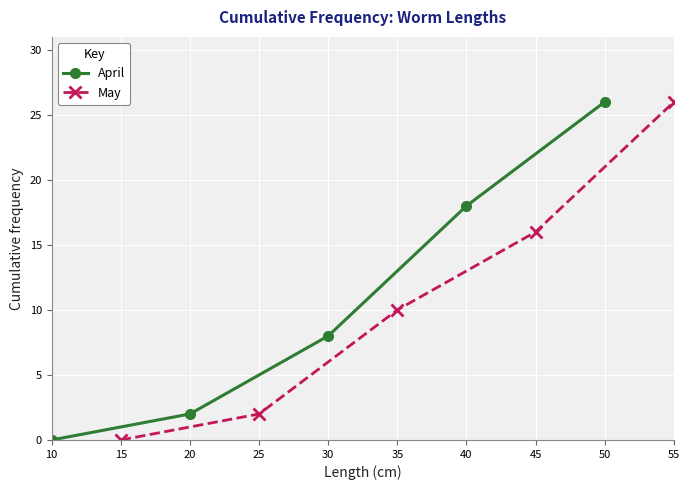

Rank the categories by April value from lowest to highest.

10, 20, 30, 40, 50